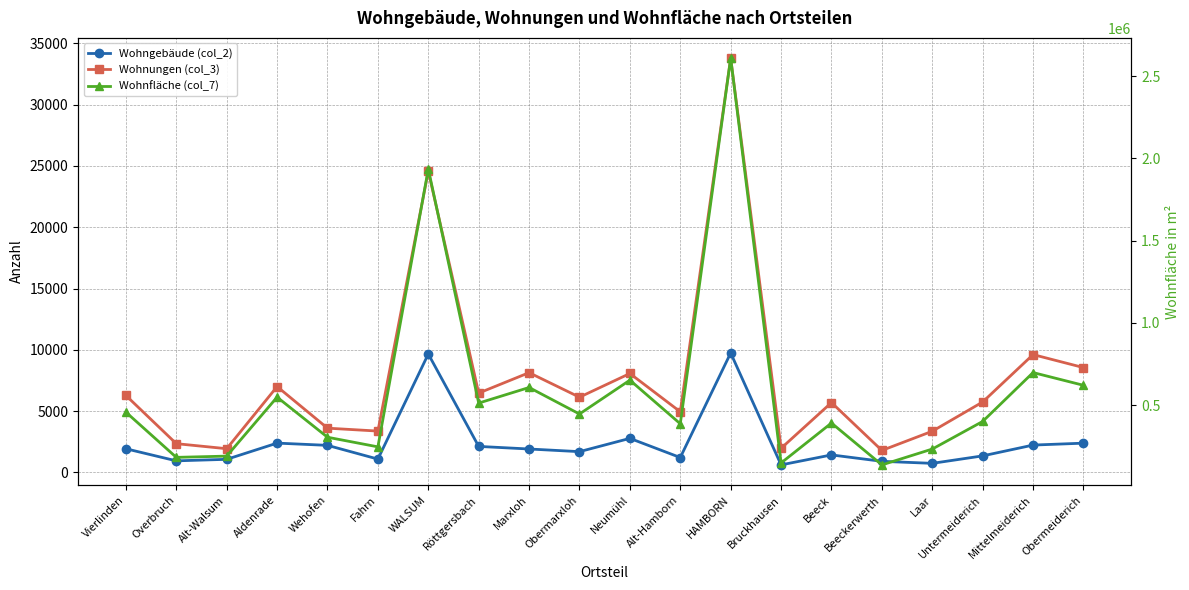

Does the chart have visible grid lines?

Yes